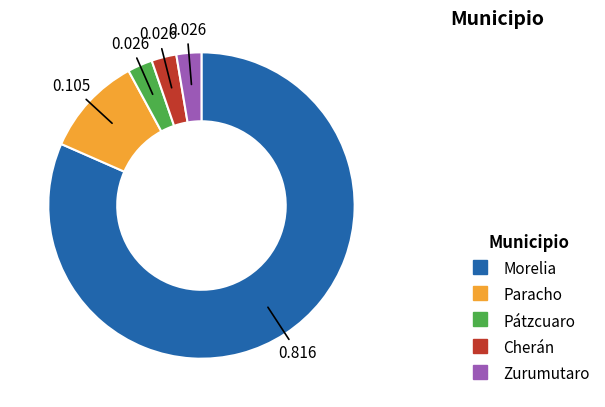

Does any single category account for the majority?

Yes